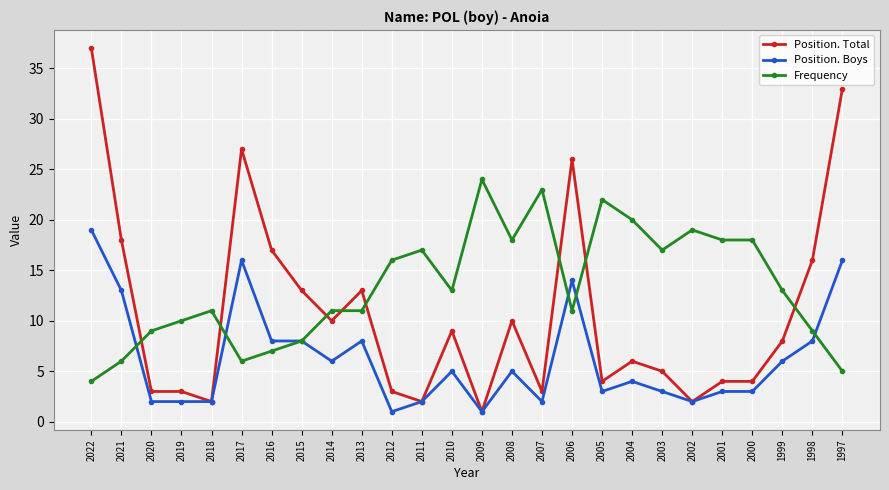

True or false: Position. Boys has a value of 1 at 2000.

False